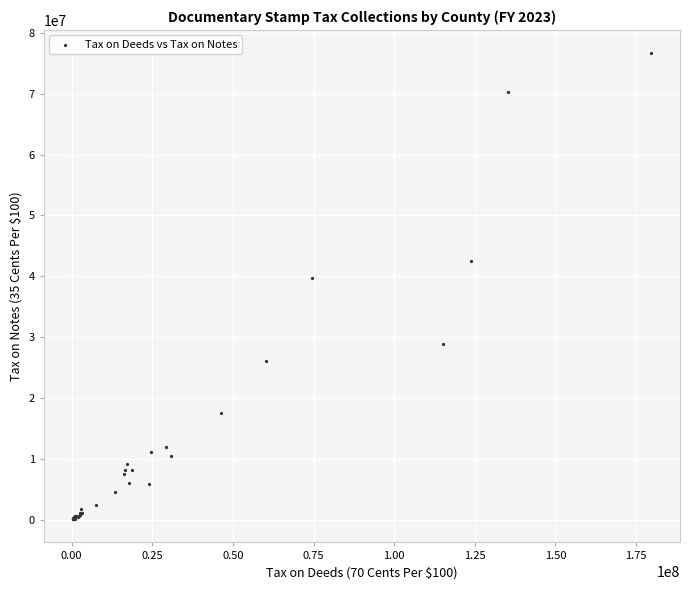

What Y value in the scatter plot is closest to 38378653?

39703508.6